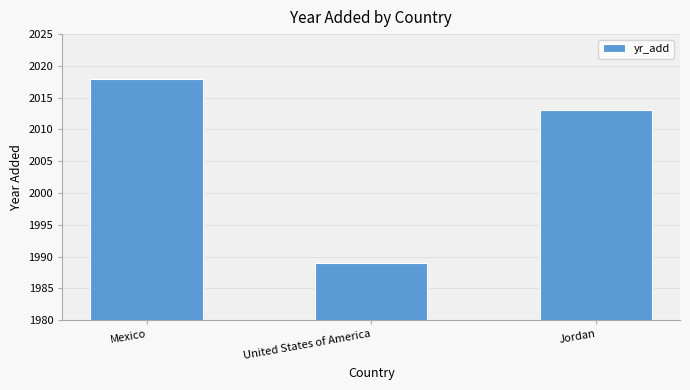

What position from the left is Jordan?

3